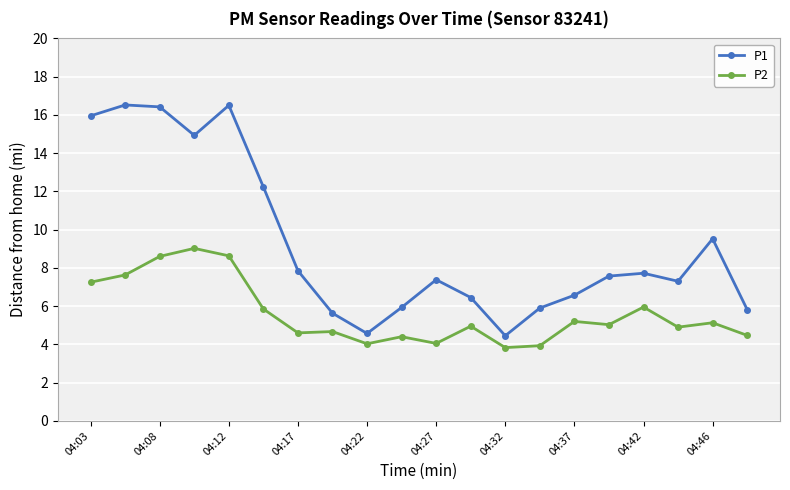

True or false: P2 has more than 2 points higher than both neighbors.

True